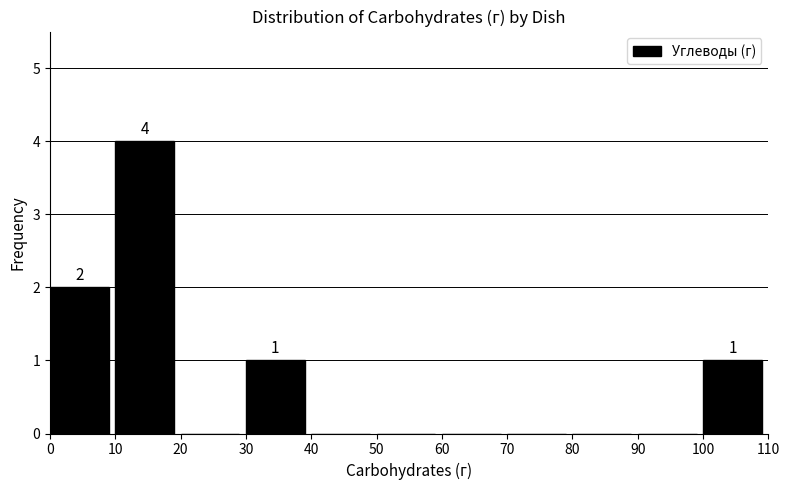

Which range on the x-axis has the tallest bar?

10 to 20